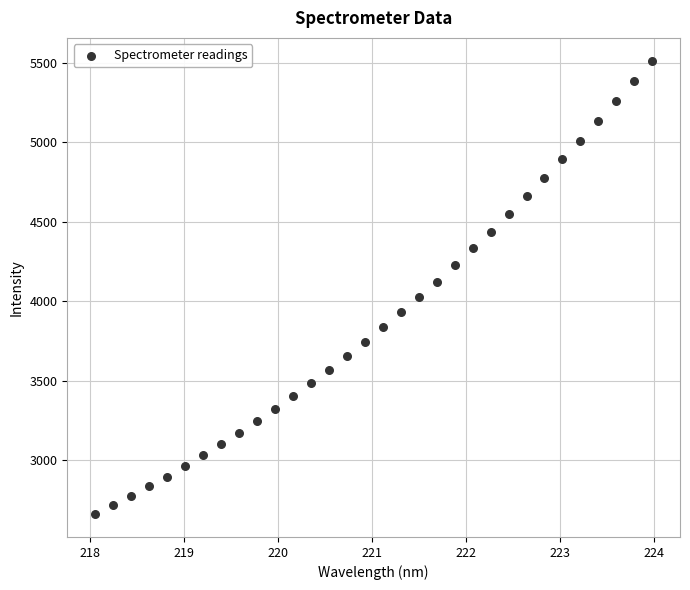

What is the range of X values (max minus min)?

5.9